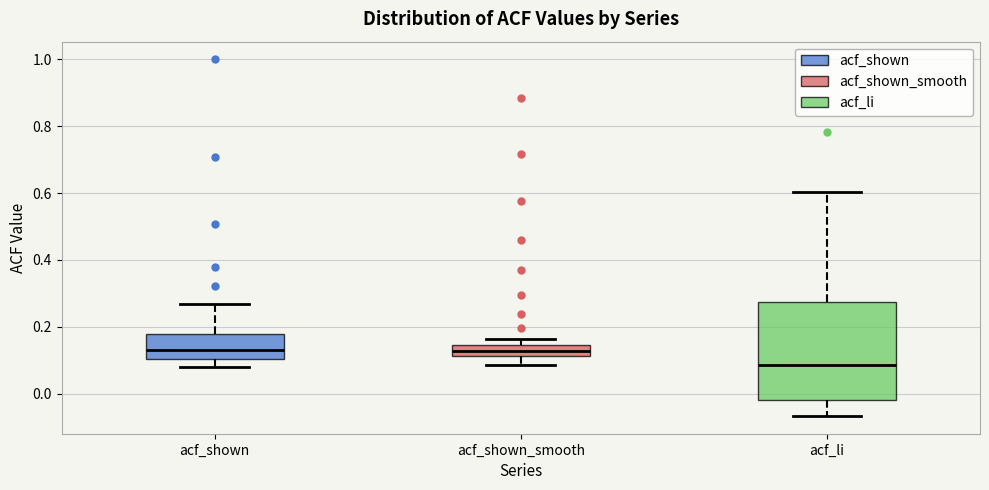

Reading left to right, transcribe this box plot: for each box, give where its median line is, the range the box spans, and where its two whiskers end, as read against the y-axis. The values are not printed on the chart, so give them approximately, as read against the axis.

acf_shown: median 0.14, box 0.10 to 0.18, whiskers 0.08 to 0.26
acf_shown_smooth: median 0.12 (inside the box), box 0.12 to 0.14, whiskers 0.08 to 0.16
acf_li: median 0.08, box -0.02 to 0.28, whiskers -0.06 to 0.60